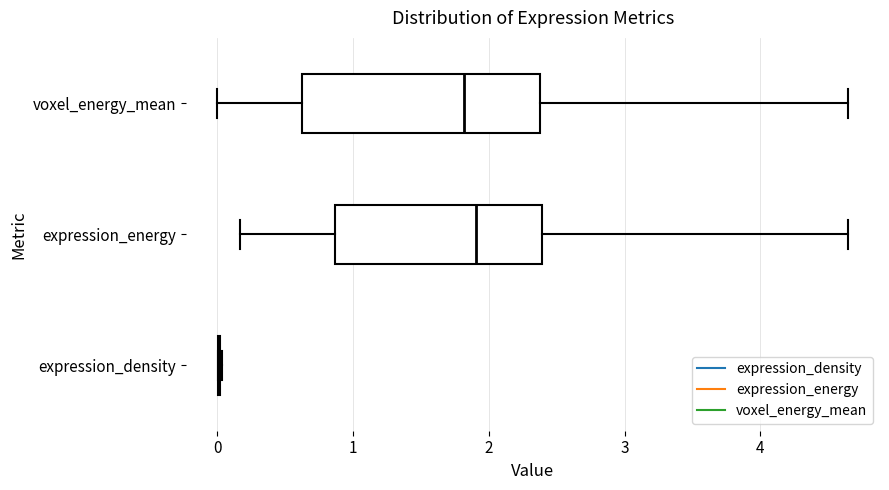

Reading bottom to top, read every box against the x-axis: the position of its median line, the range the box covers, and the ends of its whiskers. The values are not printed on the chart, so give them approximately, as read against the axis.

expression_density: box collapsed to a line at 0.0, whiskers 0.0 to 0.0
expression_energy: median 1.9, box 0.9 to 2.4, whiskers 0.2 to 4.6
voxel_energy_mean: median 1.8, box 0.6 to 2.4, whiskers 0.0 to 4.6